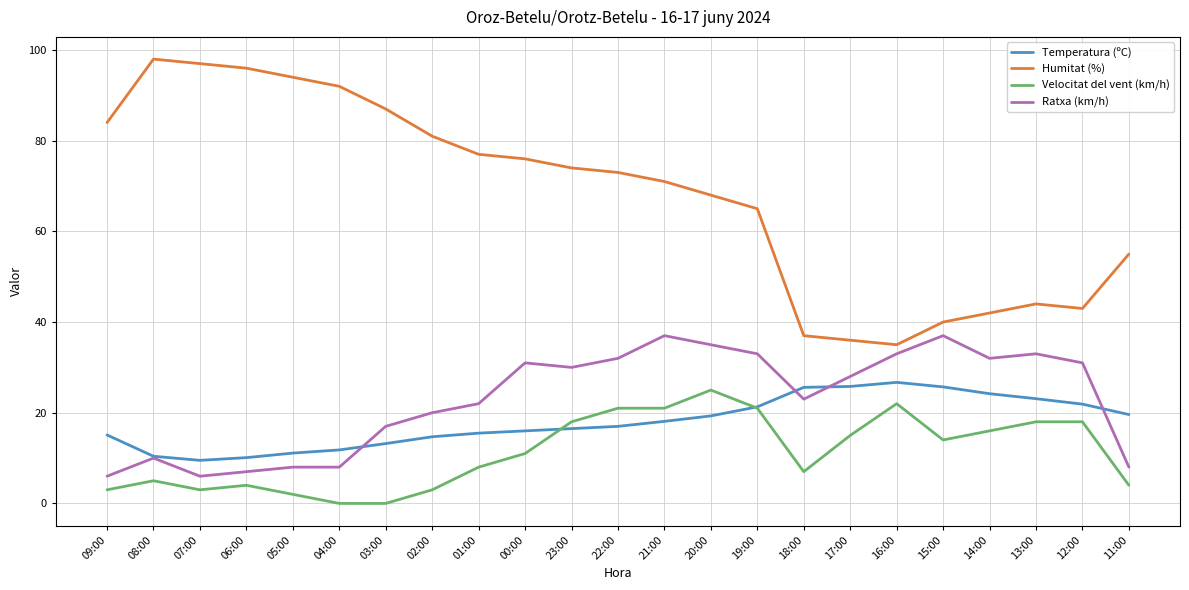

What is the difference between the Velocitat del vent (km/h) values at 14:00 and 17:00?

1.0